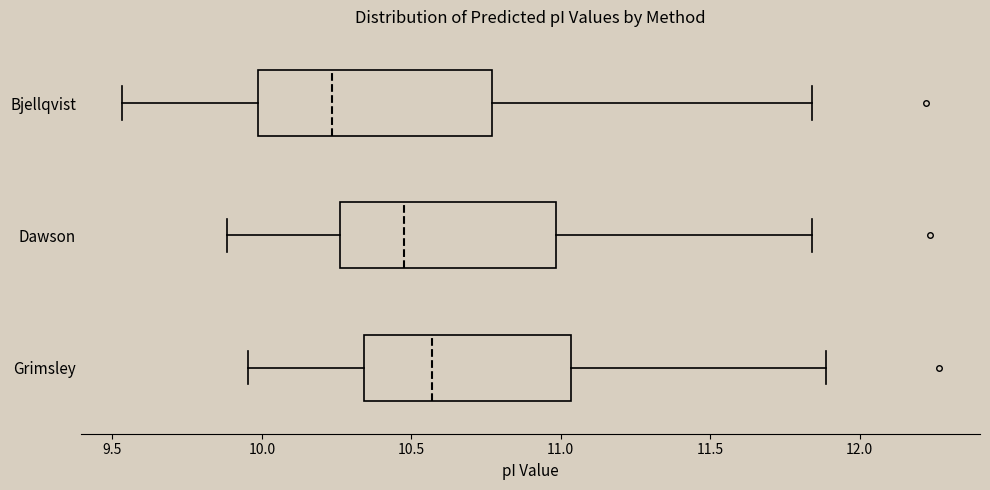

Which box has the furthest to the left median line?

Bjellqvist